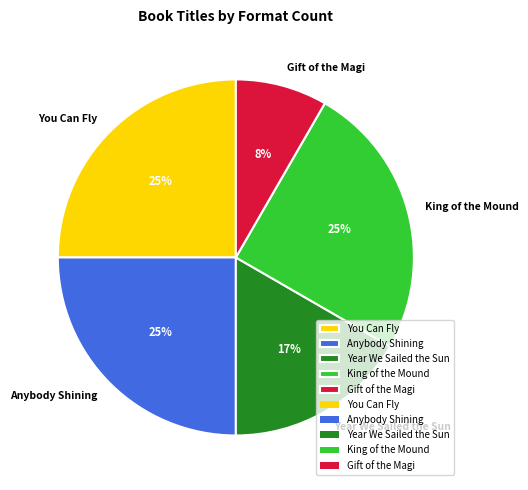

What is the ratio of the value at You Can Fly to the value at Year We Sailed the Sun?

1.5